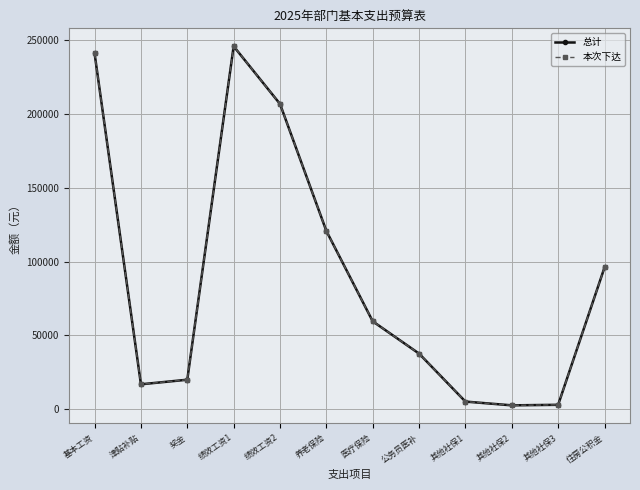

What is the maximum value for 总计?

245664